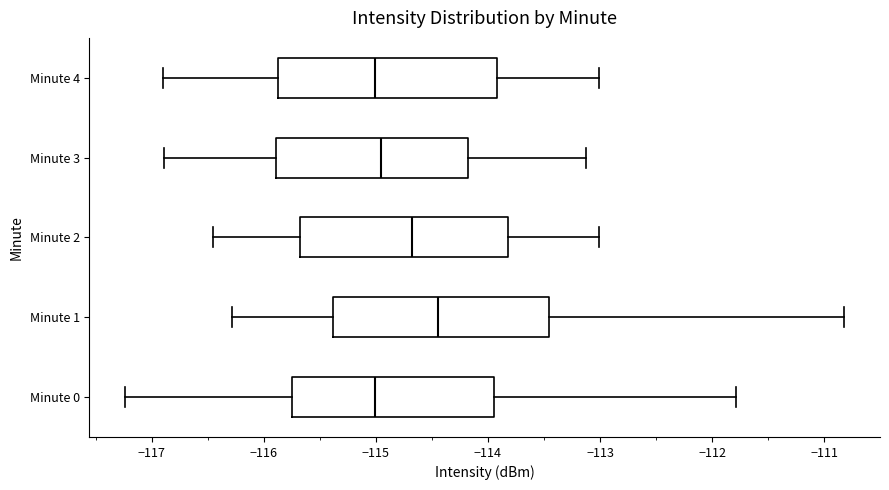

Reading bottom to top, read every box against the x-axis: the position of its median line, the range the box covers, and the ends of its whiskers. The values are not printed on the chart, so give them approximately, as read against the axis.

Minute 0: median -115.0, box -115.7 to -113.9, whiskers -117.2 to -111.8
Minute 1: median -114.4, box -115.4 to -113.5, whiskers -116.3 to -110.8
Minute 2: median -114.7, box -115.7 to -113.8, whiskers -116.5 to -113.0
Minute 3: median -115.0, box -115.9 to -114.2, whiskers -116.9 to -113.1
Minute 4: median -115.0, box -115.9 to -113.9, whiskers -116.9 to -113.0